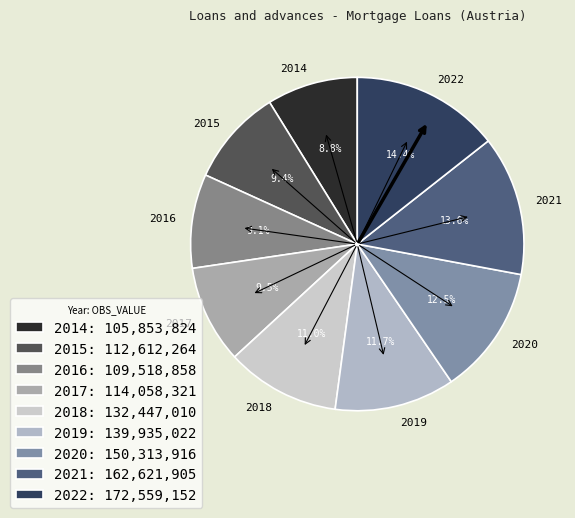

How many segments does this pie chart have?

9